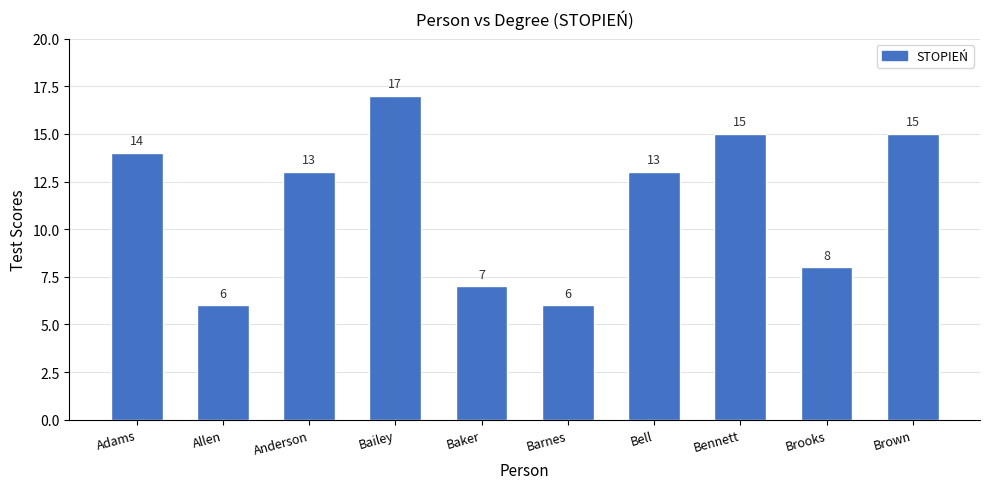

At which category does the chart reach its peak across all series?

Bailey